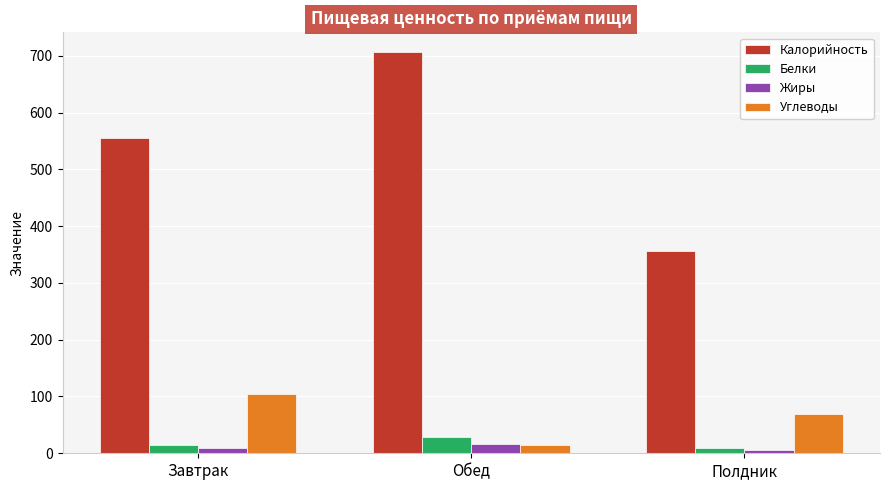

Reading right to left, what are all the values shown in this chart?

Калорийность: 356.2	705.9	555.9
Белки: 8.4	28.8	15.0
Жиры: 5.6	15.5	9.1
Углеводы: 68.4	14.5	103.9